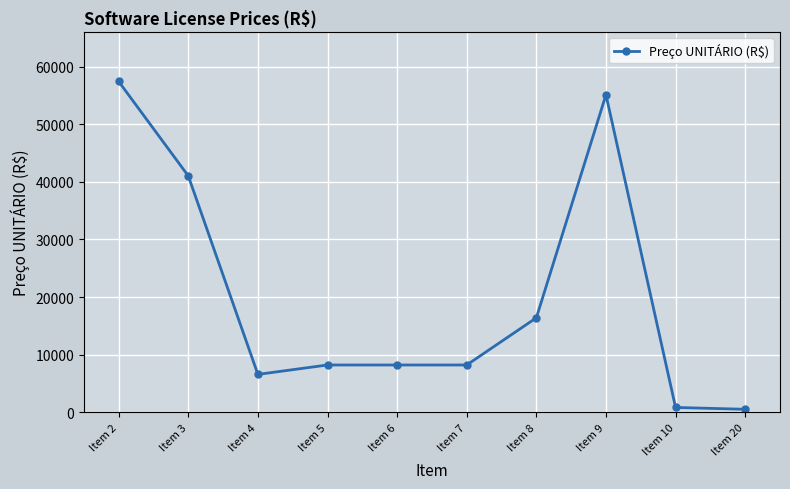

Reading right to left, transcribe all the data shown in this chart.

Item 20=500.0	Item 10=816.6	Item 9=55128.0	Item 8=16389.0	Item 7=8194.0	Item 6=8194.0	Item 5=8194.0	Item 4=6560.0	Item 3=41033.0	Item 2=57442.0